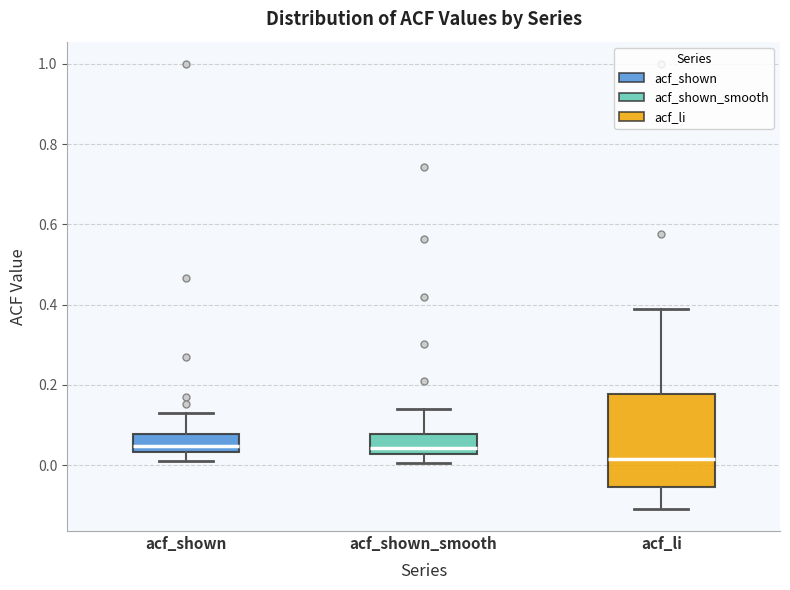

Where is the lower edge of the box for acf_shown_smooth on the y-axis? The values are not printed on the chart, so give them approximately, as read against the axis.

0.02